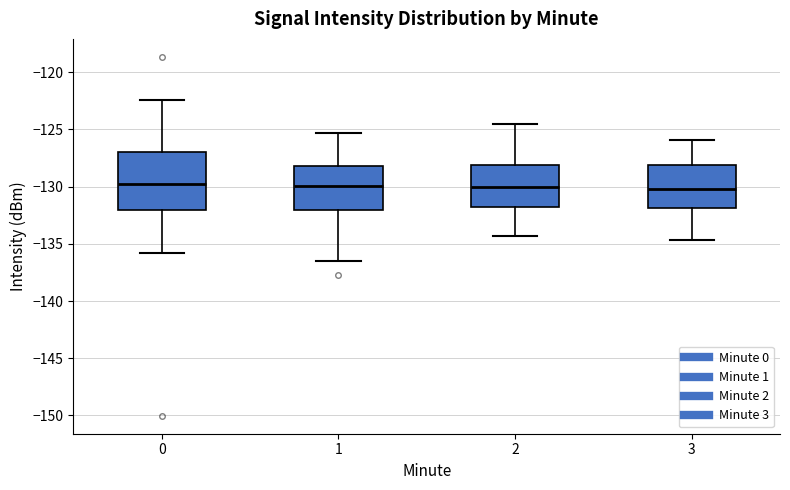

Reading left to right, transcribe this box plot: for each box, give where its median line is, the range the box spans, and where its two whiskers end, as read against the y-axis. The values are not printed on the chart, so give them approximately, as read against the axis.

0: median -130.0, box -132.0 to -127.0, whiskers -136.0 to -122.5
1: median -130.0, box -132.0 to -128.0, whiskers -136.5 to -125.5
2: median -130.0, box -132.0 to -128.0, whiskers -134.5 to -124.5
3: median -130.0, box -132.0 to -128.0, whiskers -134.5 to -126.0